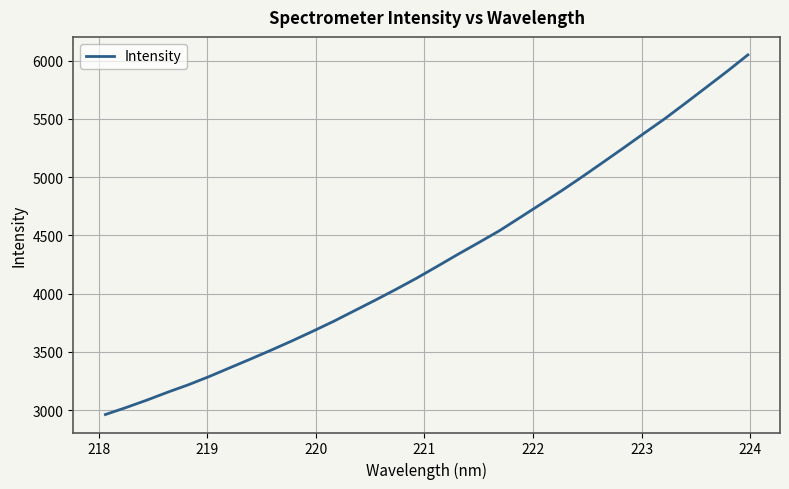

What is the minimum value shown in the chart?

2963.2